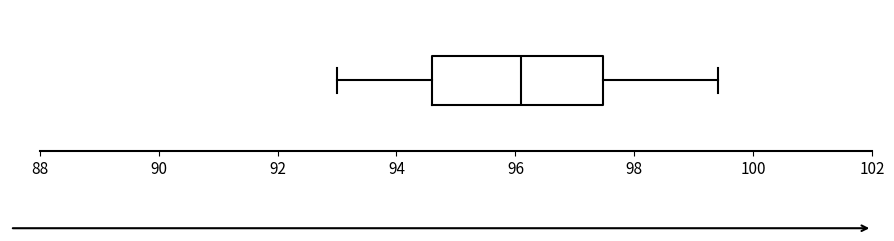

Read this box plot against the x-axis: the position of the median line, the range covered by the box, and the ends of both whiskers. The values are not printed on the chart, so give them approximately, as read against the axis.

median 96.2, box 94.6 to 97.4, whiskers 93.0 to 99.4